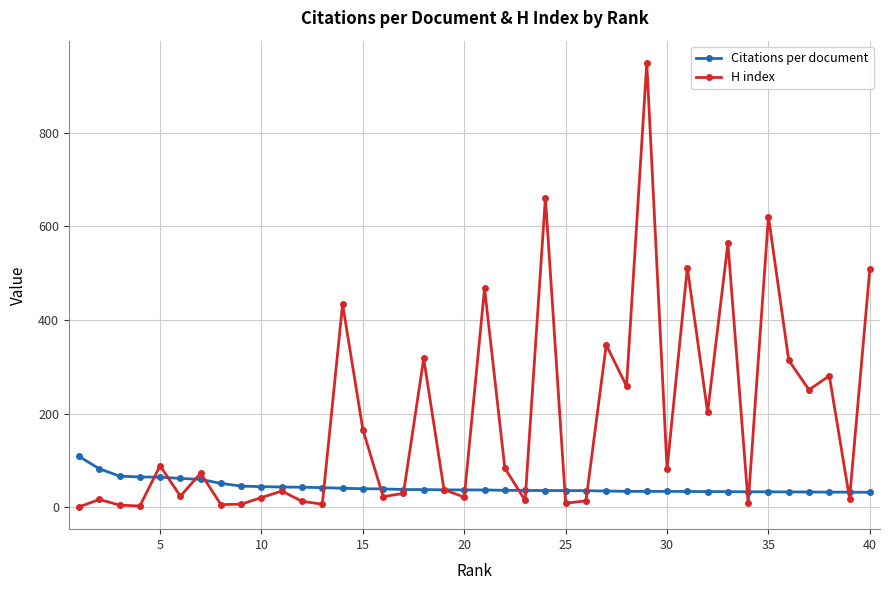

List the series in order of their peak value, lowest first.

Citations per document, H index